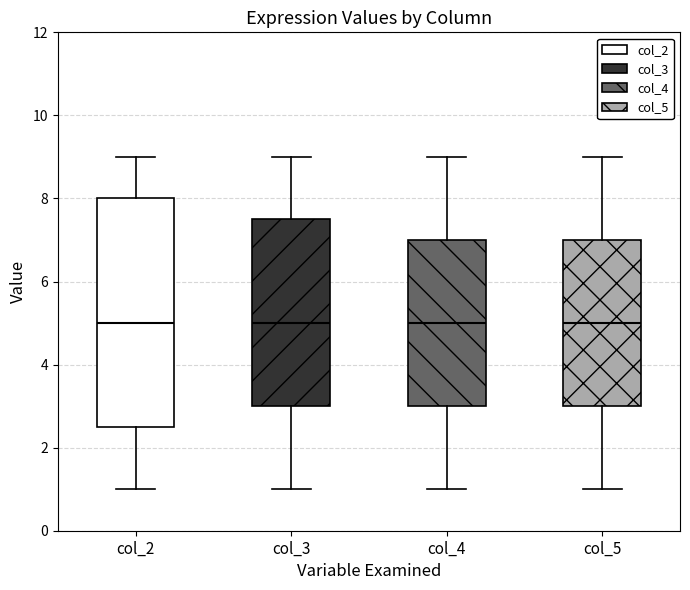

Which box is the tallest, from its lower edge to its upper edge?

col_2